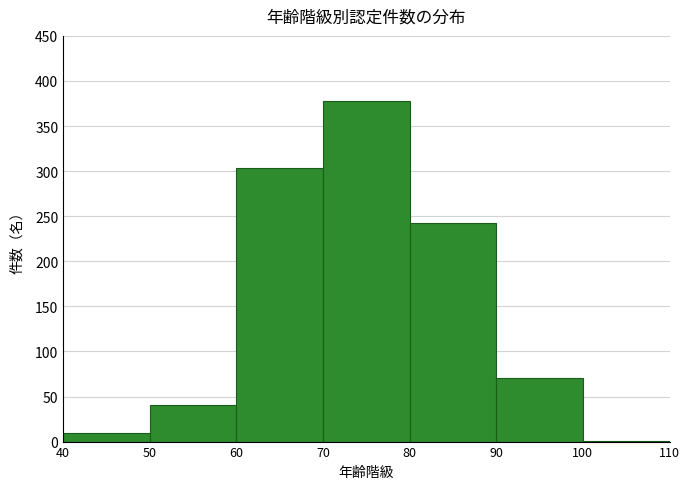

Reading left to right, transcribe this chart: for each bar, give the range it covers on the x-axis and its height. The values are not printed on the chart, so give them approximately, as read against the axis.

40 to 50: 10
50 to 60: 40
60 to 70: 305
70 to 80: 380
80 to 90: 245
90 to 100: 70
100 to 110: under 5